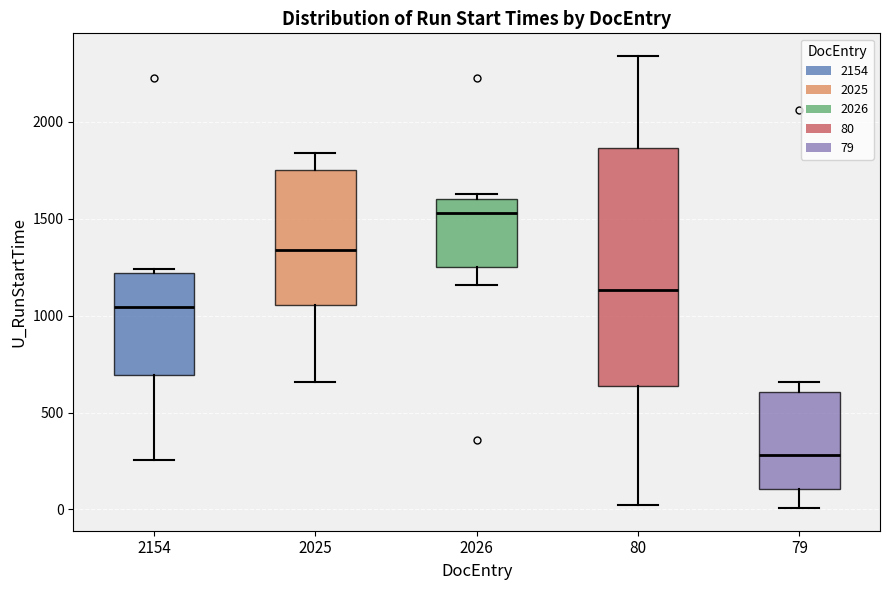

Comparing the boxes themselves (not the whiskers), which one is the tallest?

80